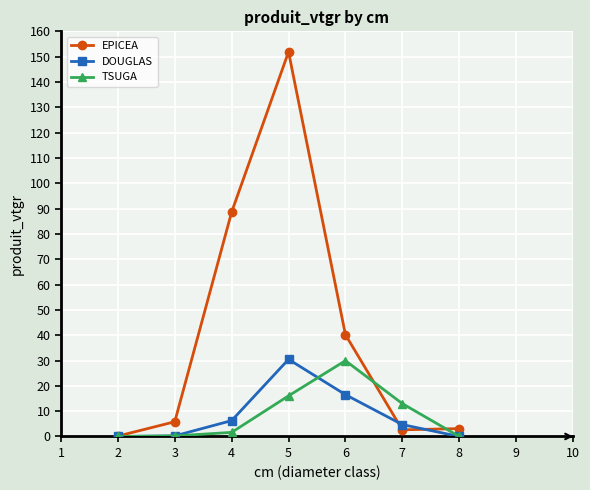

What is the value of the TSUGA point at the 6th from the left?

13.0